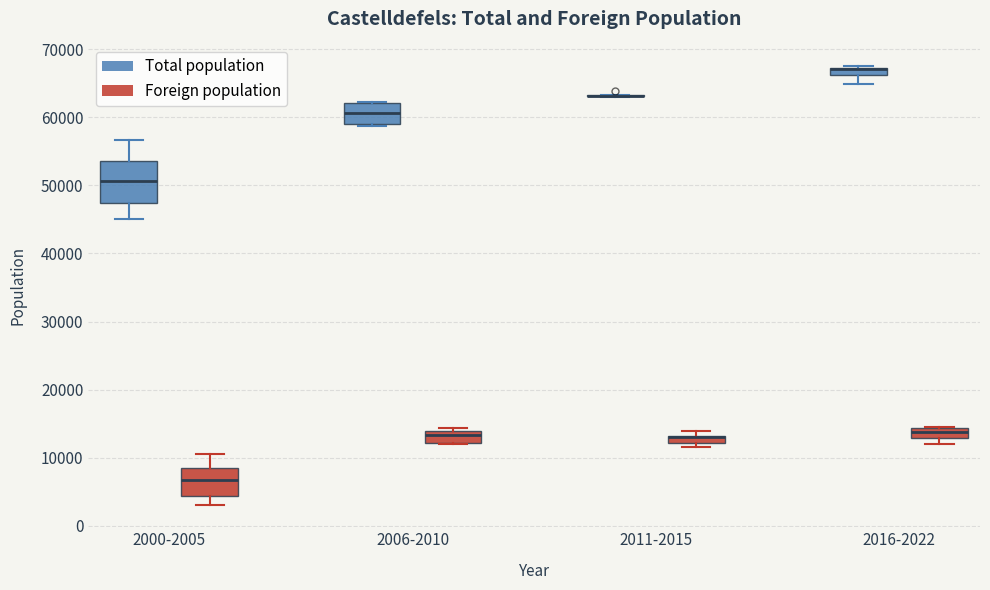

Comparing the boxes themselves (not the whiskers), which one is the tallest?

2000-2005 (Total population)